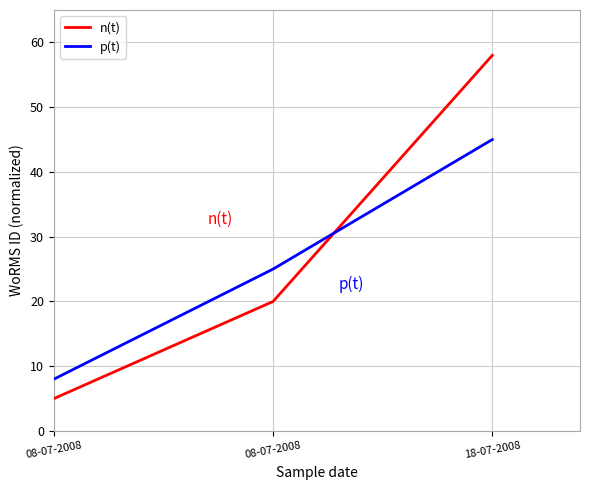

Which series changed the most between 08-07-2008 and 18-07-2008?

n(t)